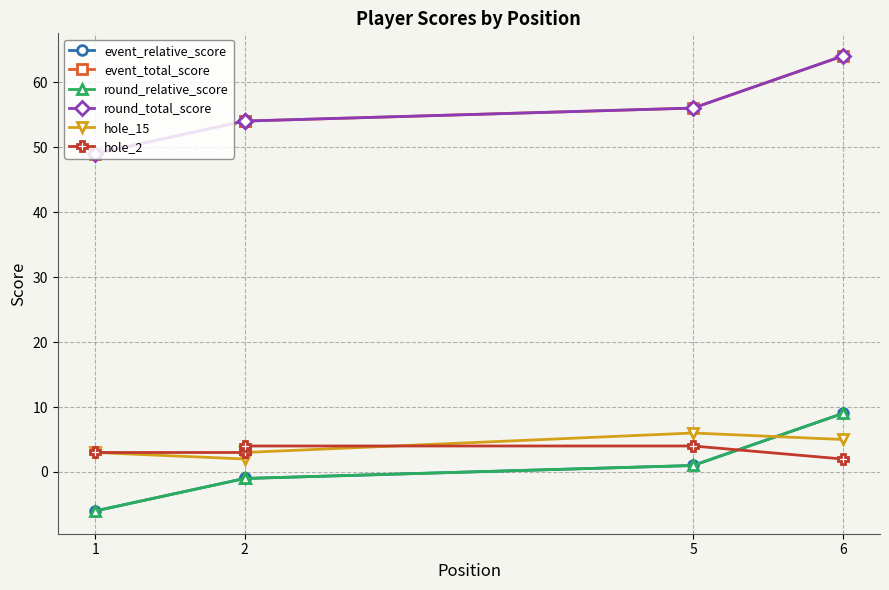

True or false: round_total_score has more than 2 points higher than both neighbors.

False